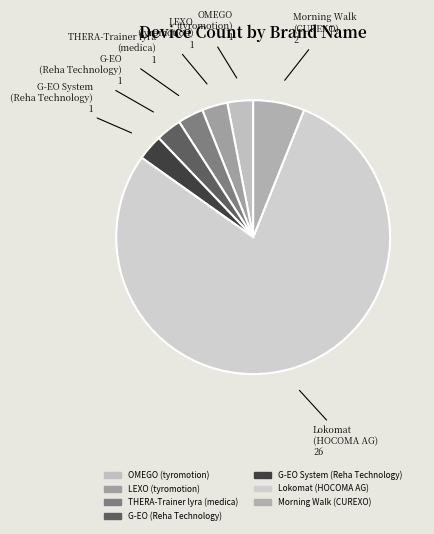

The Morning Walk (CUREXO) slice represents 13% of the pie. True or false?

False